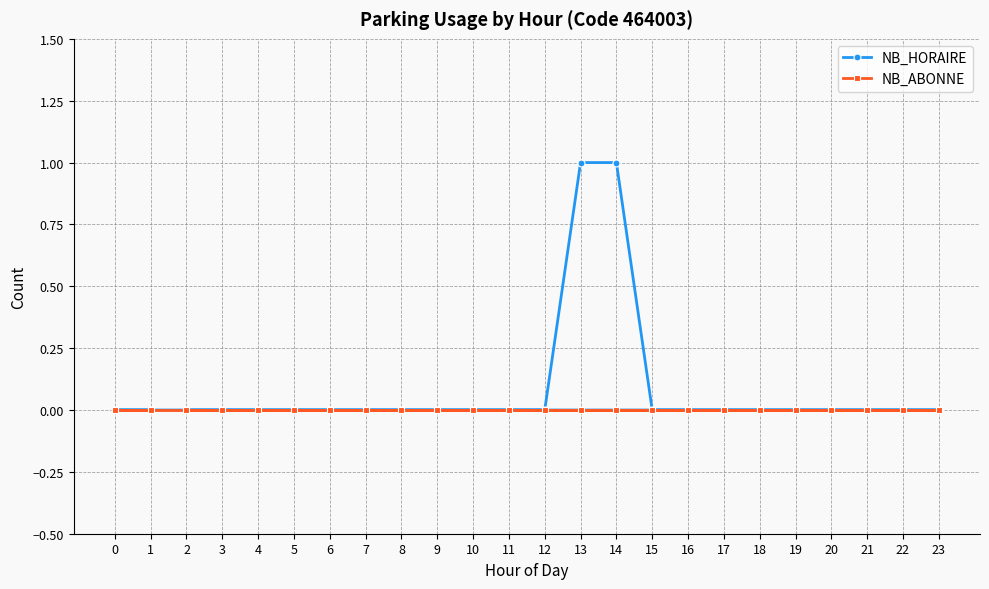

Does the chart display data point markers on the line(s)?

Yes